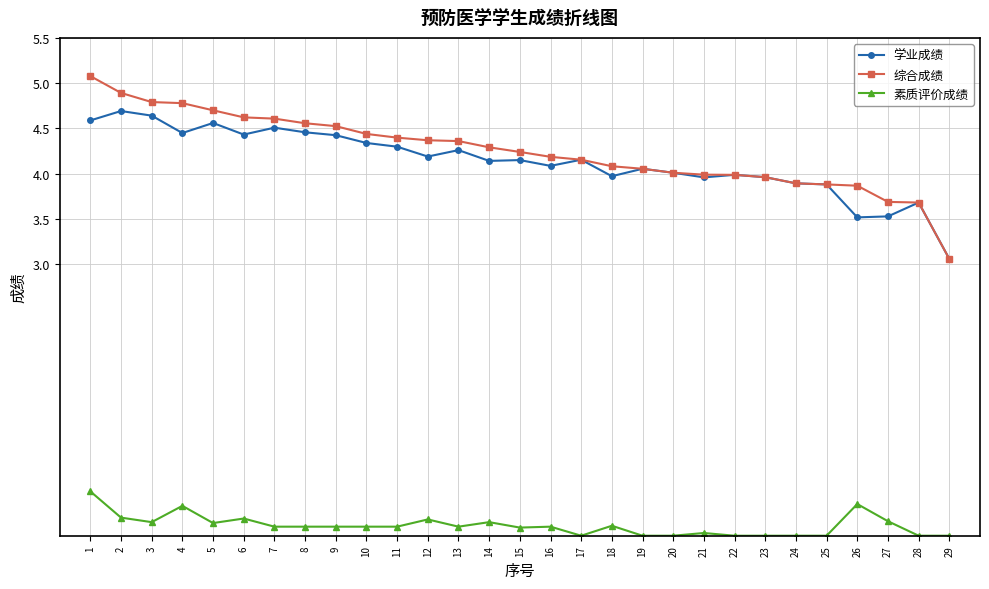

Rank the series by their maximum value, from lowest to highest.

素质评价成绩, 学业成绩, 综合成绩